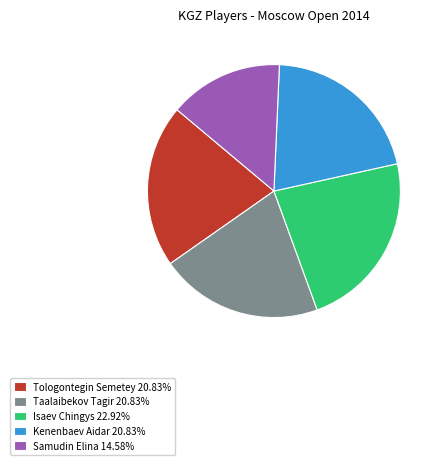

Which slice is the largest?

Isaev Chingys